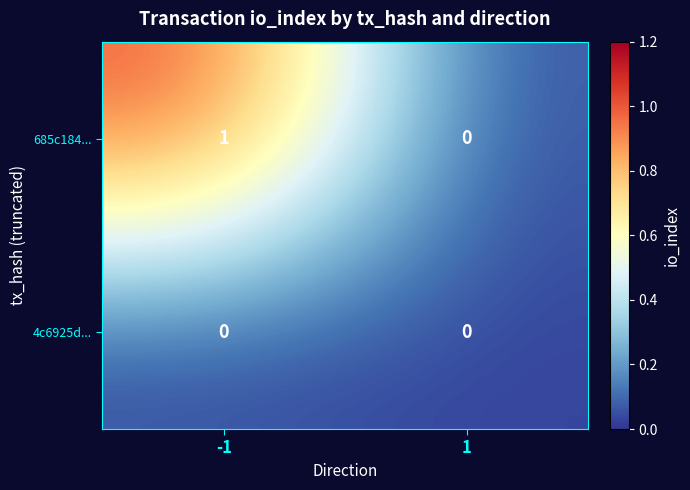

List the series in order of their overall mean, highest first.

685c184..., 4c6925d...